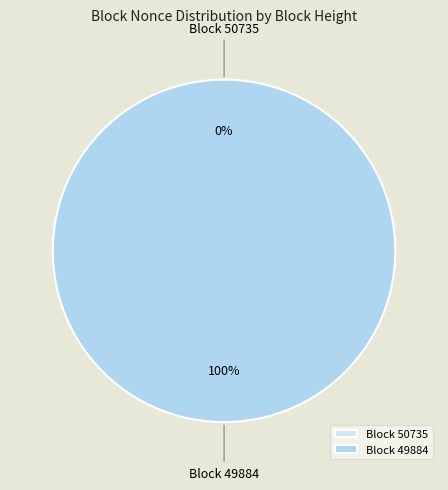

What is the change in value from 50735 to 49884?

+10760